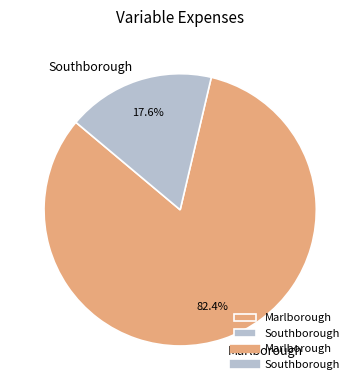

To the nearest percent, what is the average slice percentage?

50%